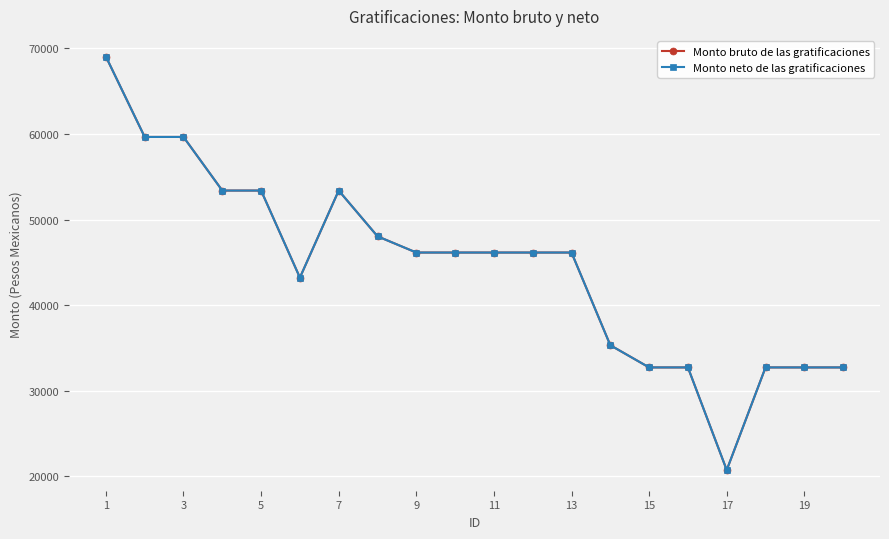

What is the smallest value displayed?

20721.3